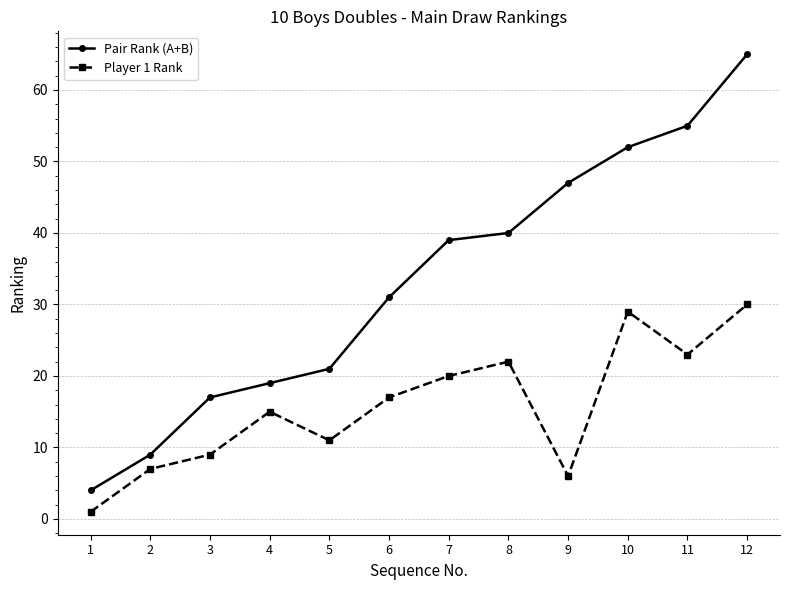

What is the average value of the Player 1 Rank series?

16